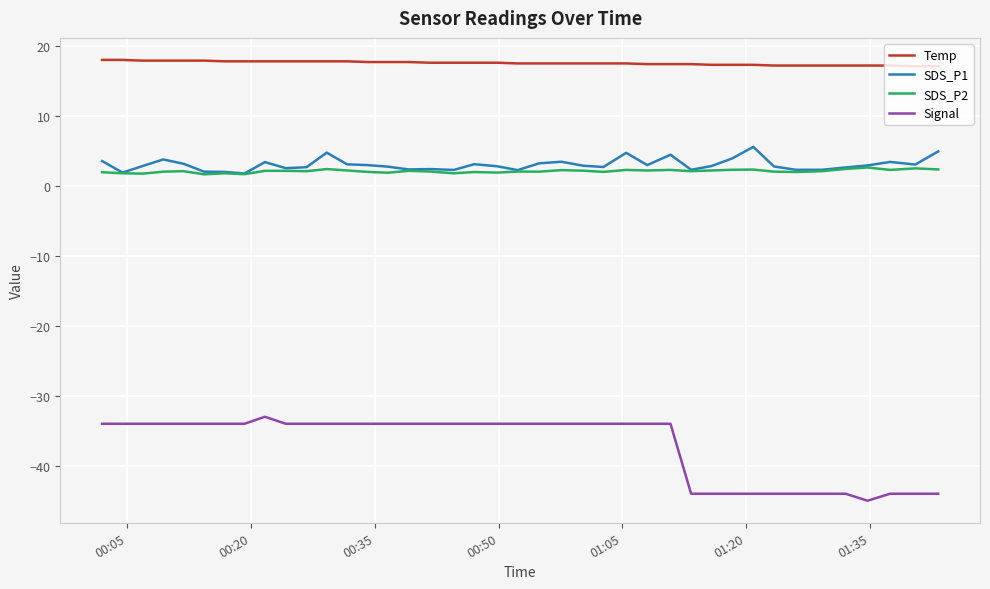

Which series has the largest range (max minus min)?

Signal